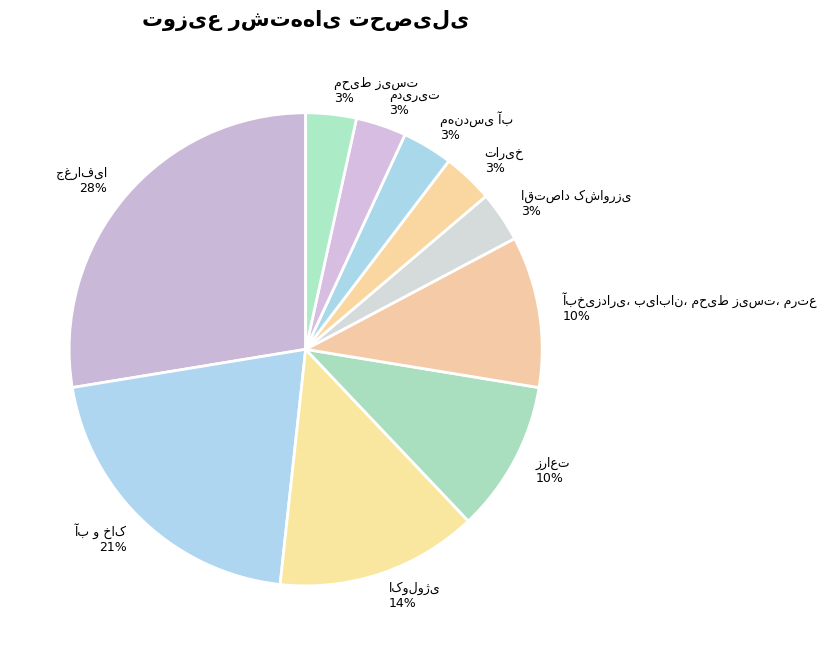

Is there any slice that represents more than half of the pie?

No